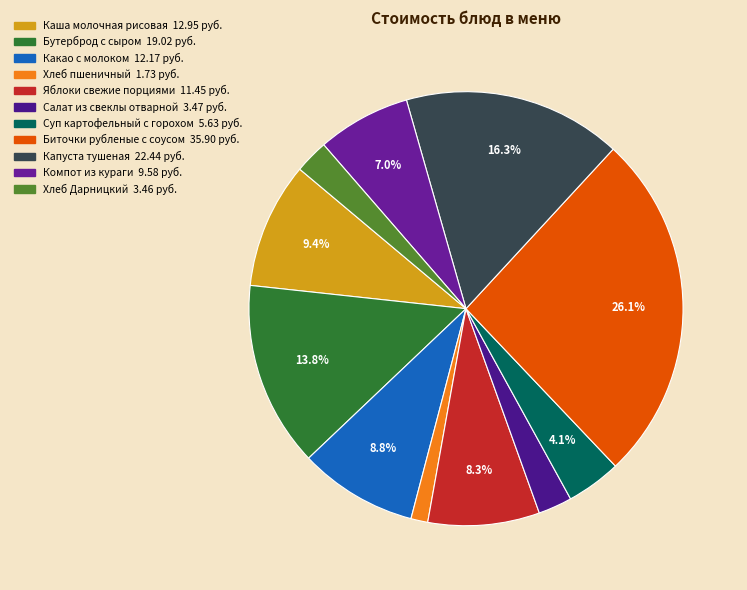

Which category has the biggest portion of the pie?

Биточки рубленые с соусом